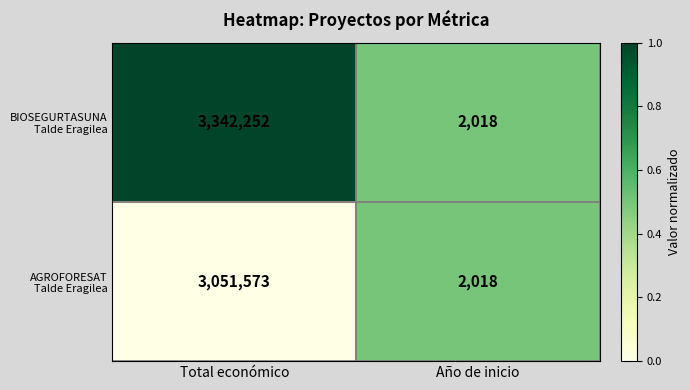

How many categories are shown in the chart?

2